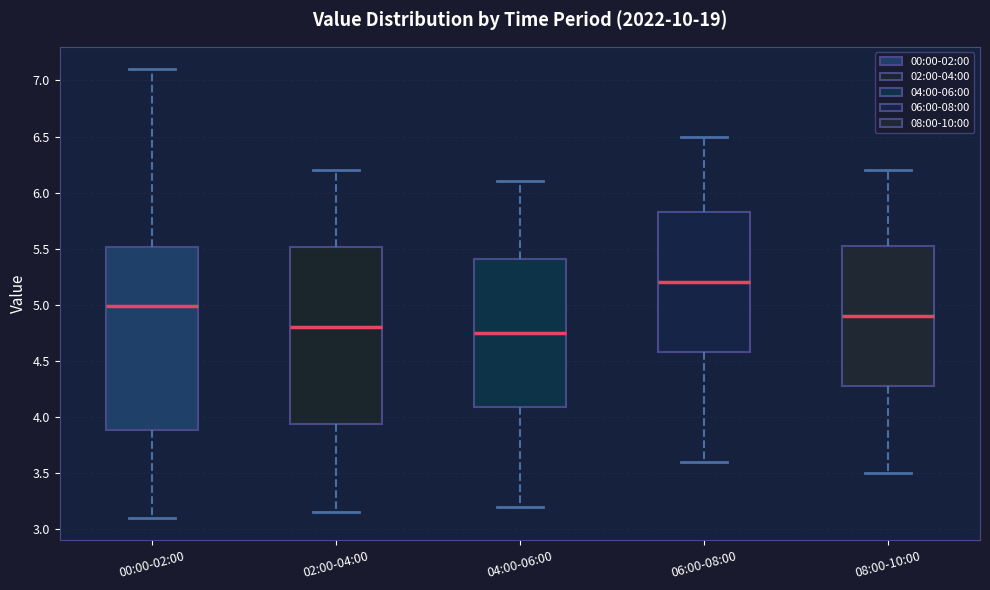

Where is the upper edge of the box for 08:00-10:00 on the y-axis? The values are not printed on the chart, so give them approximately, as read against the axis.

5.55